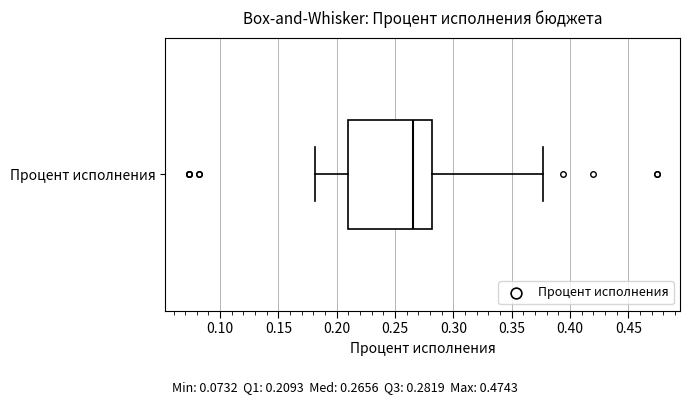

Where is the right edge of the box for Процент исполнения on the x-axis? The values are not printed on the chart, so give them approximately, as read against the axis.

0.280